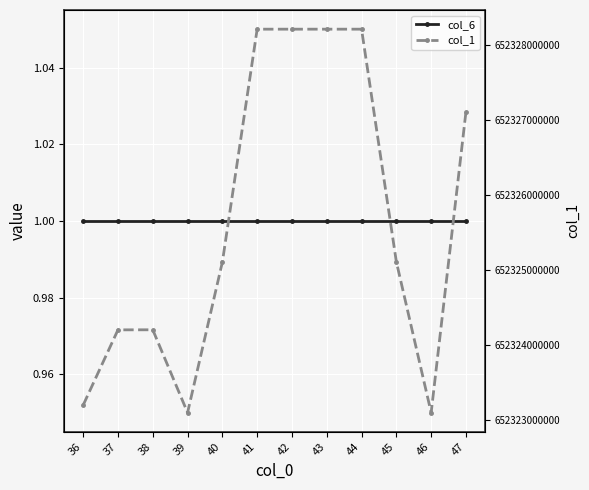

True or false: col_1 has a value of 652328206200 at 44.

True